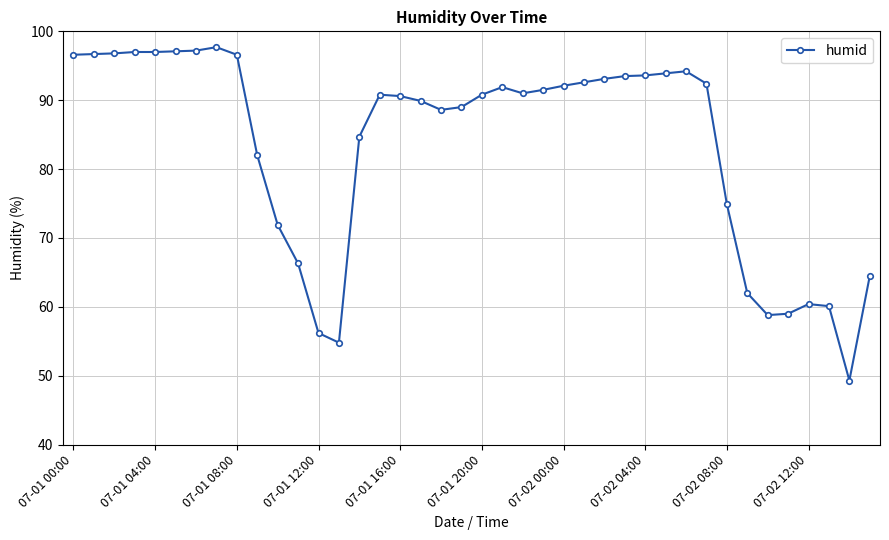

What is the maximum value shown in the chart?

97.7